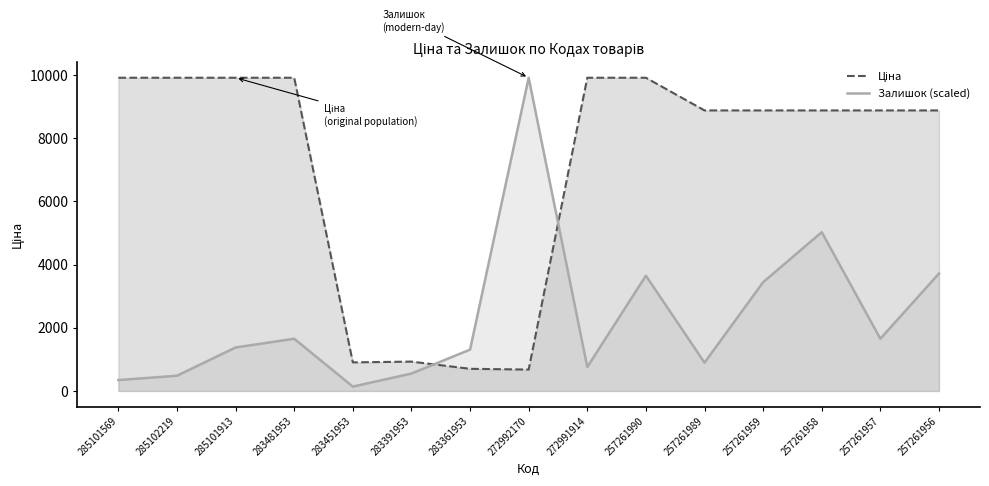

What is the sum of the Залишок (scaled) values at 257261957 and 257261956?

5367.1